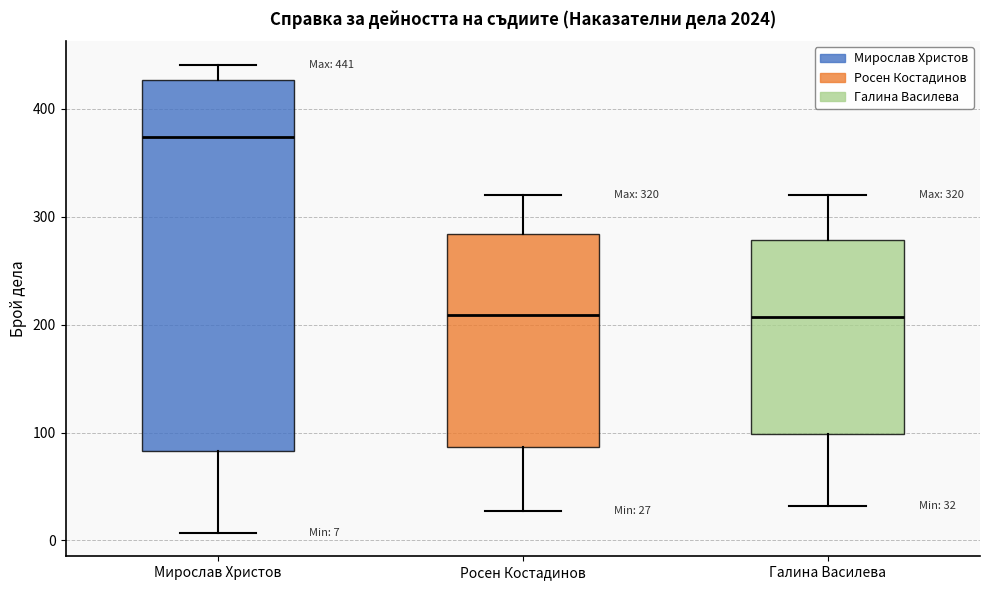

Comparing the boxes themselves (not the whiskers), which one is the tallest?

Мирослав Христов